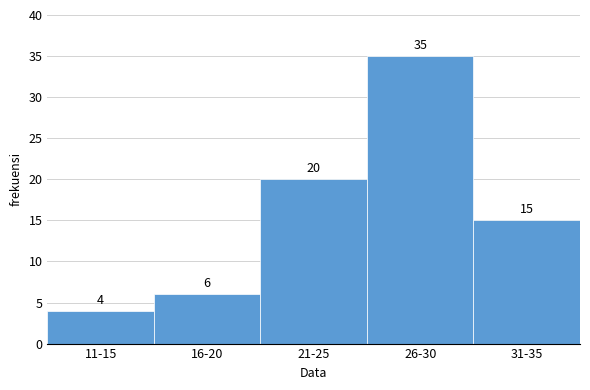

Reading right to left, transcribe all the data shown in this chart.

31-35=15	26-30=35	21-25=20	16-20=6	11-15=4